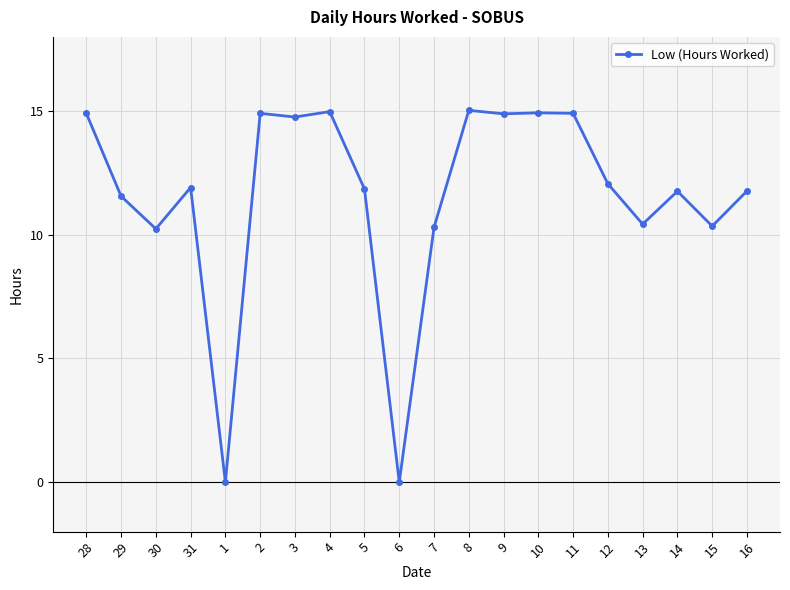

What is the maximum value shown in the chart?

15.0